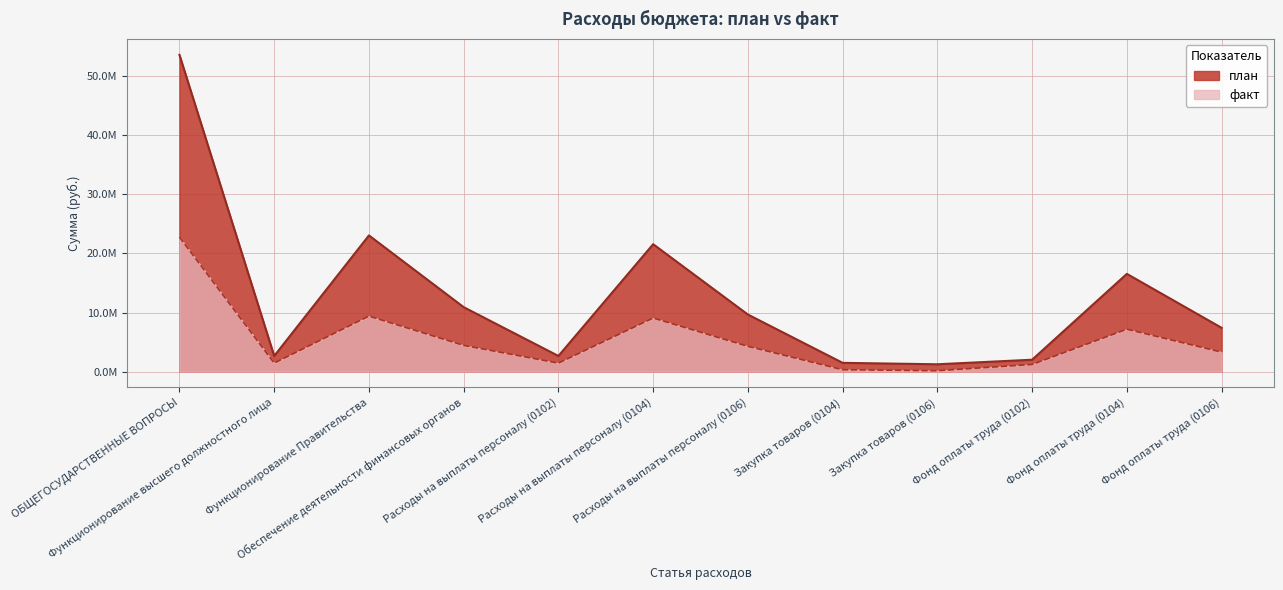

Does the chart have visible grid lines?

Yes